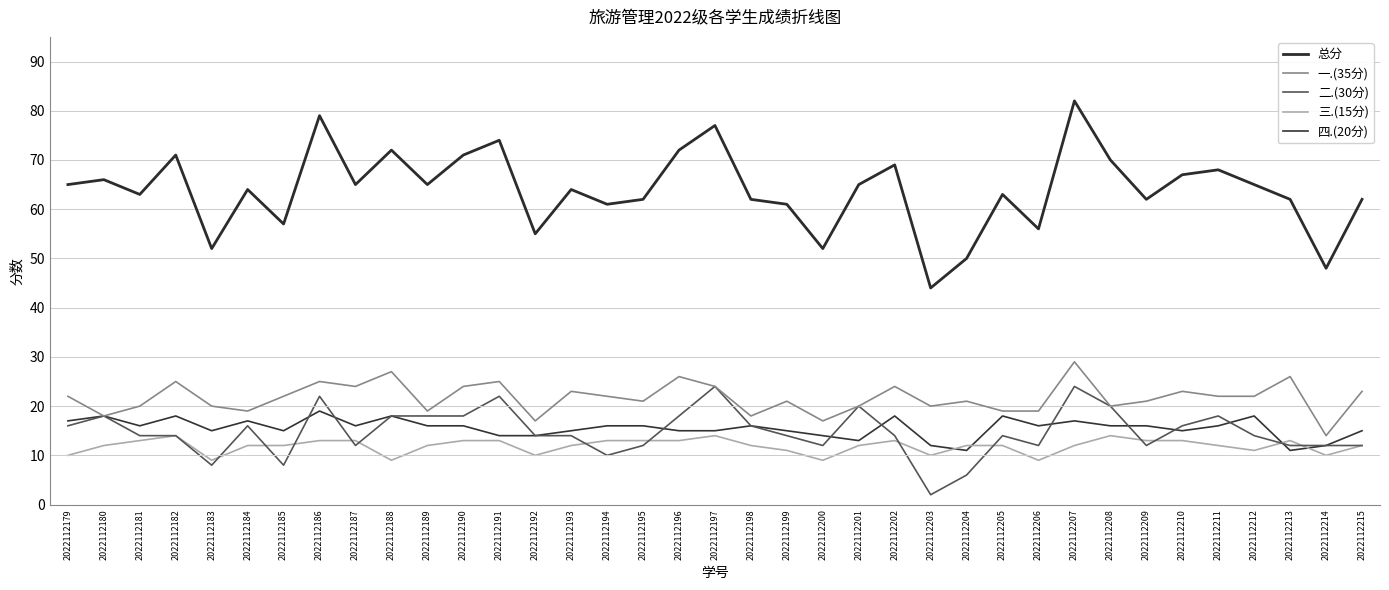

Where is the first local maximum for 总分?

2022112180